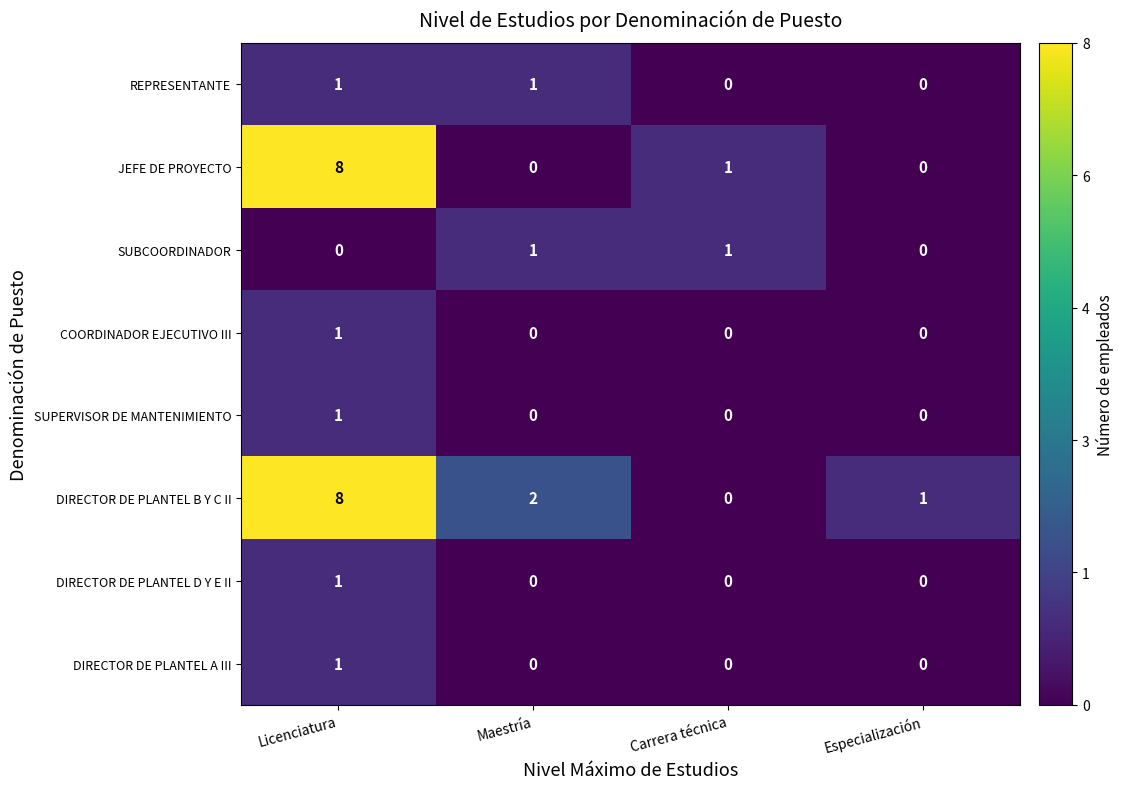

Which category has the highest value across all series?

Licenciatura